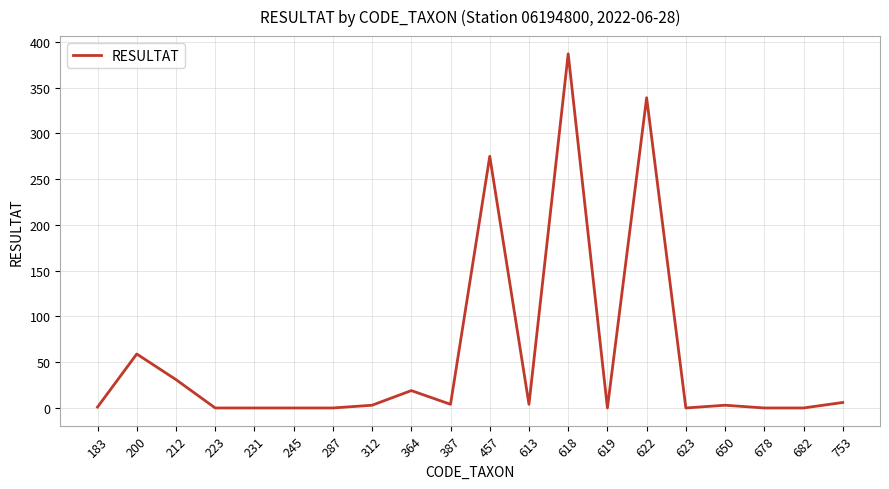

Where is the data nearest to the value 193?

457